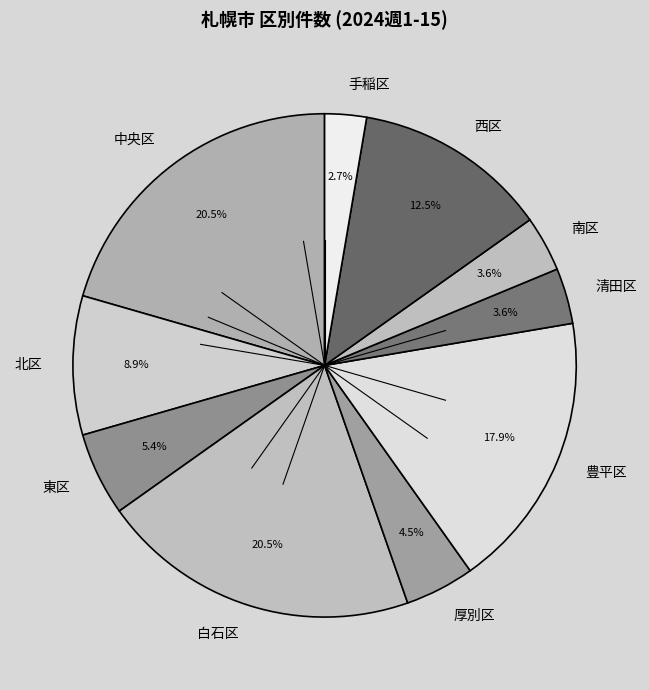

Between 白石区 and 北区, which is larger?

白石区